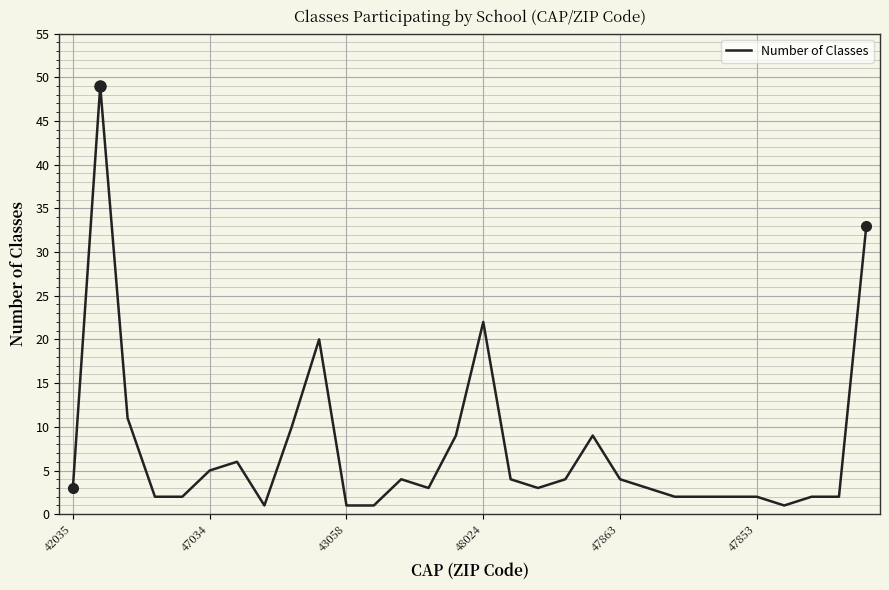

How many lines are shown in the chart?

1